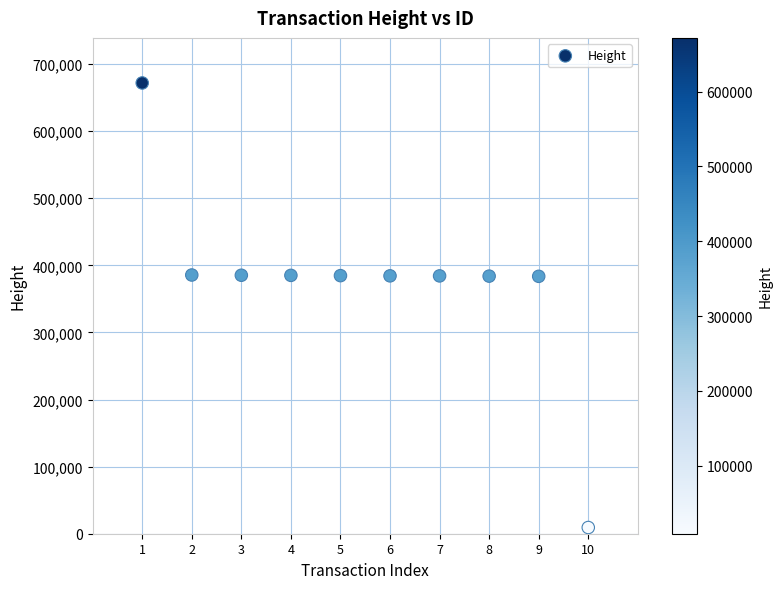

What is the range of X values (max minus min)?

9